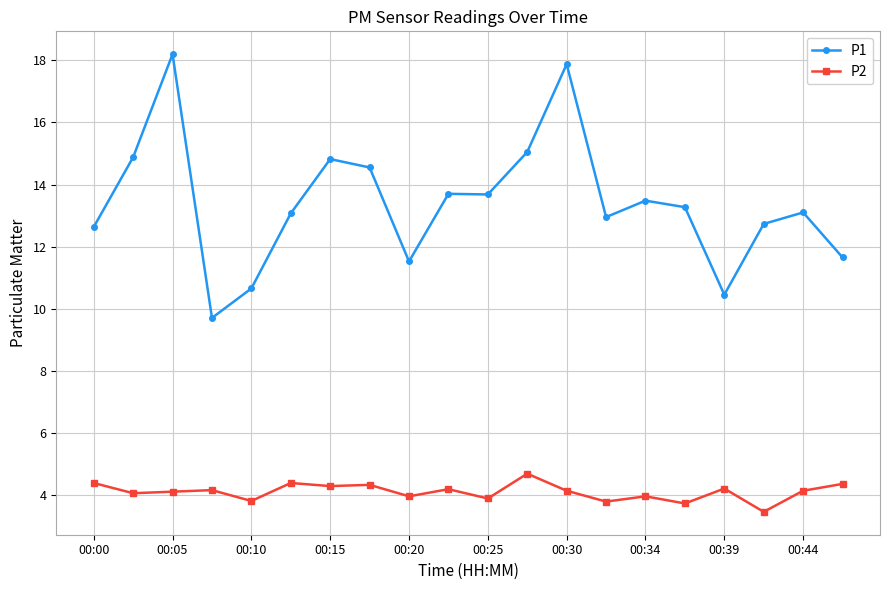

What is the value of the P2 point at the 12th from the left?

4.7